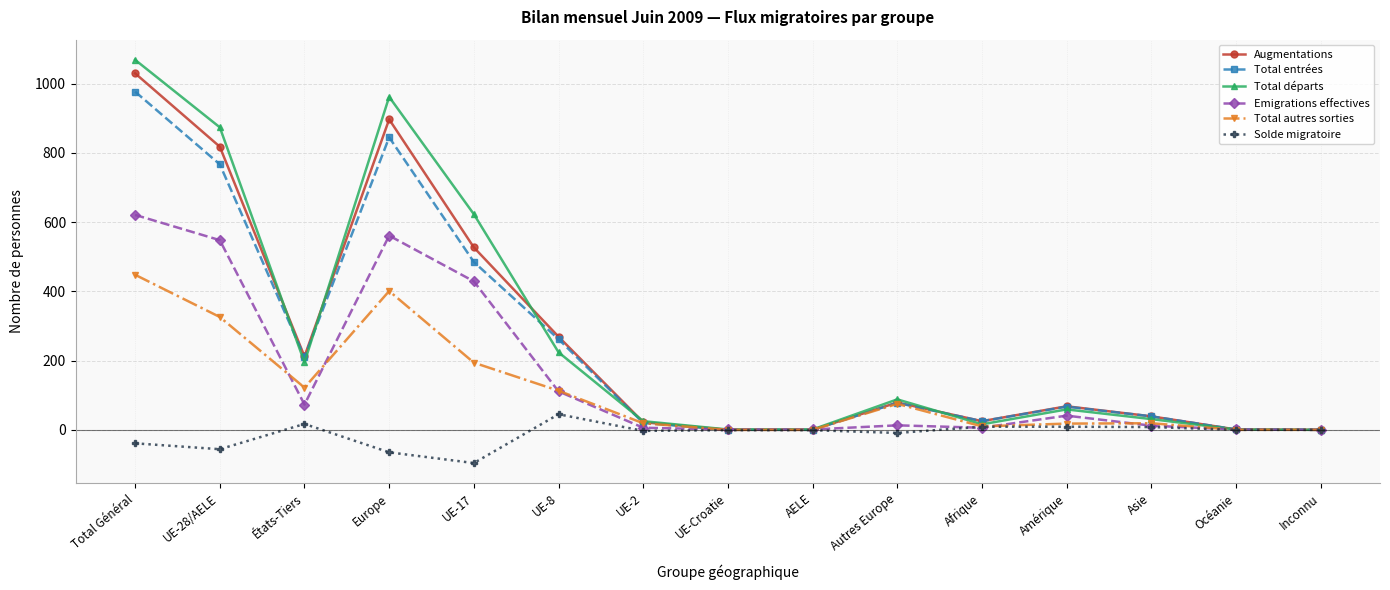

Which series has the widest spread of values?

Total départs